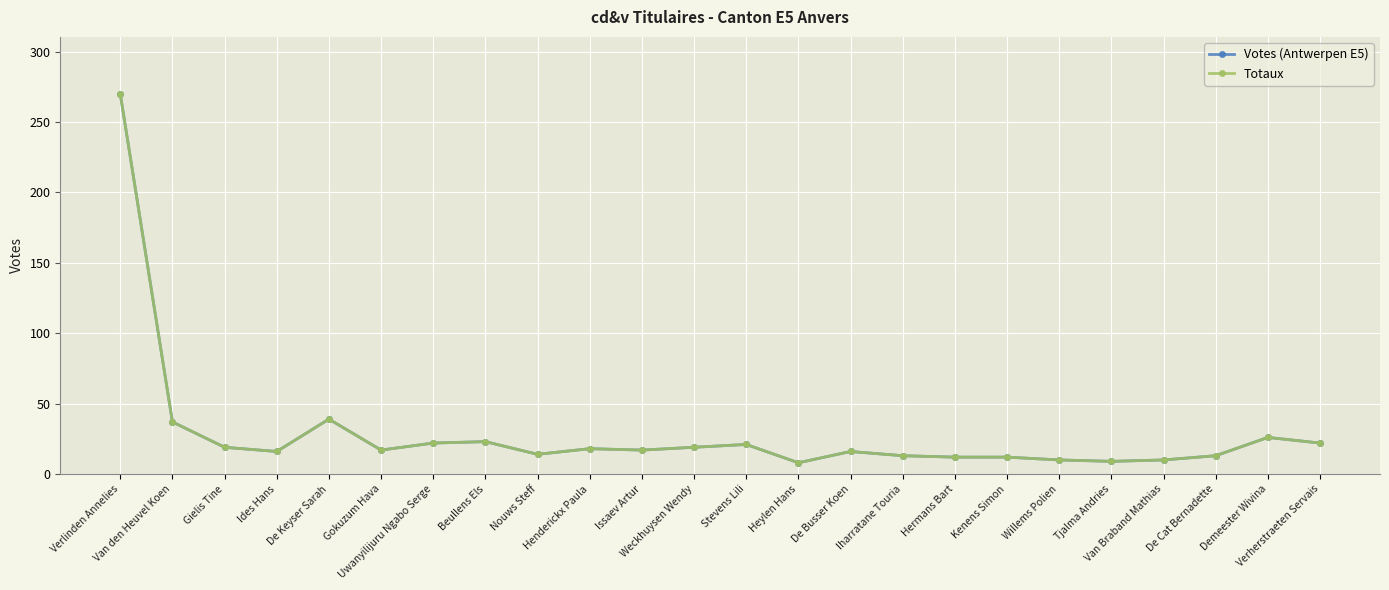

Which series has the largest range (max minus min)?

Votes (Antwerpen E5)